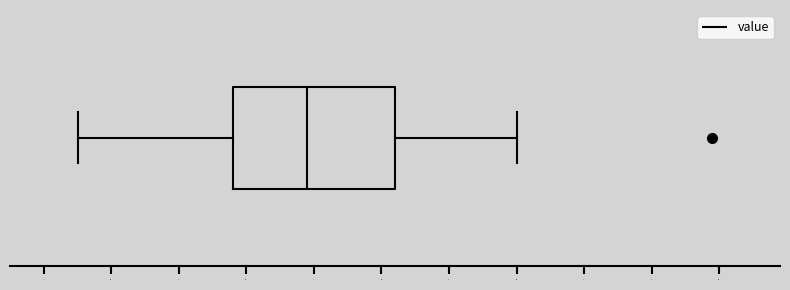

Read this box plot against the x-axis: the position of the median line, the range covered by the box, and the ends of both whiskers. The values are not printed on the chart, so give them approximately, as read against the axis.

median 3.45, box 2.90 to 4.10, whiskers 1.75 to 5.00